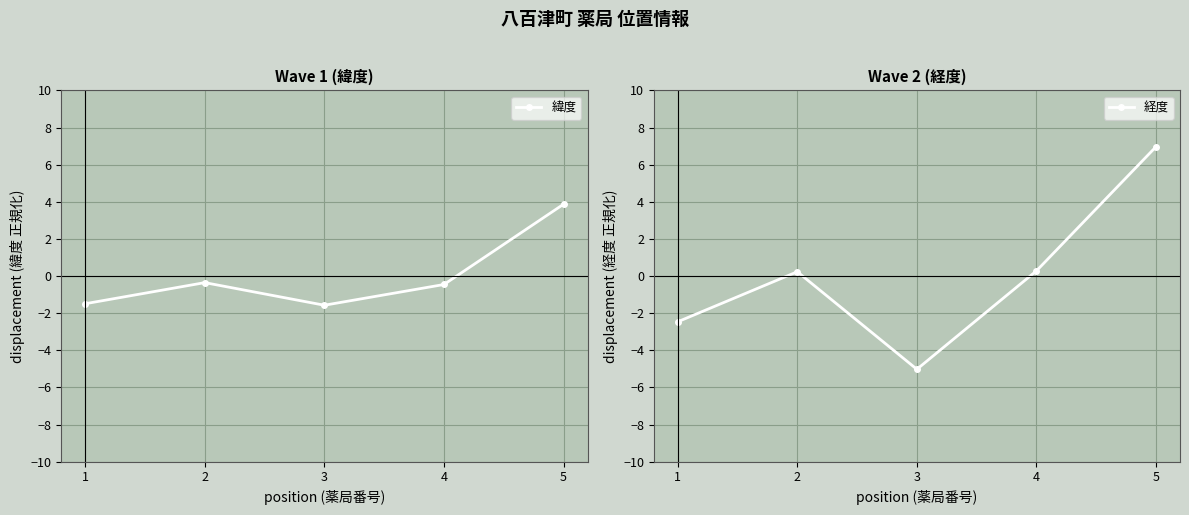

List the series in order of their overall mean, highest first.

緯度, 経度